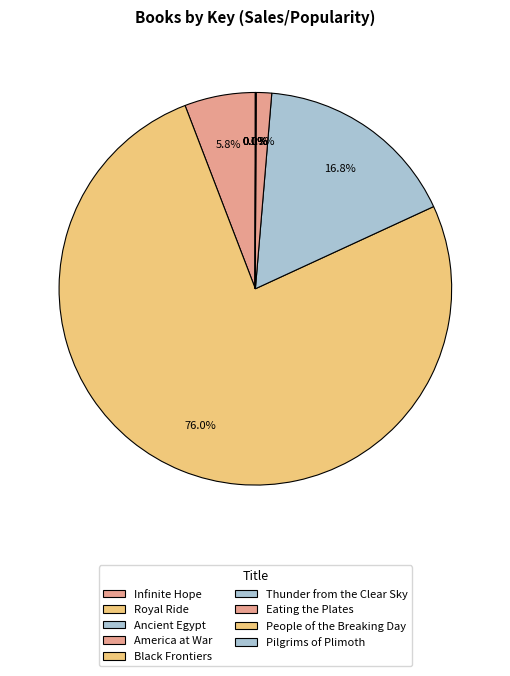

Approximately how many times larger is the value at Royal Ride compared to Infinite Hope?

13.0